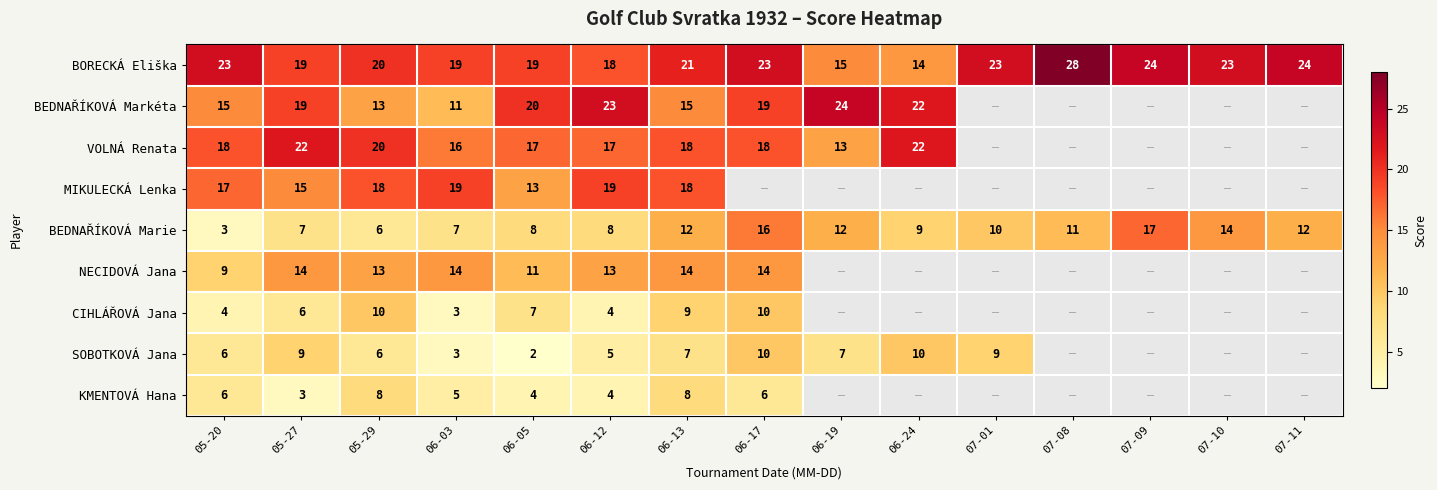

The BEDNAŘÍKOVÁ Marie series shows 10.2 at 05-27. True or false?

False